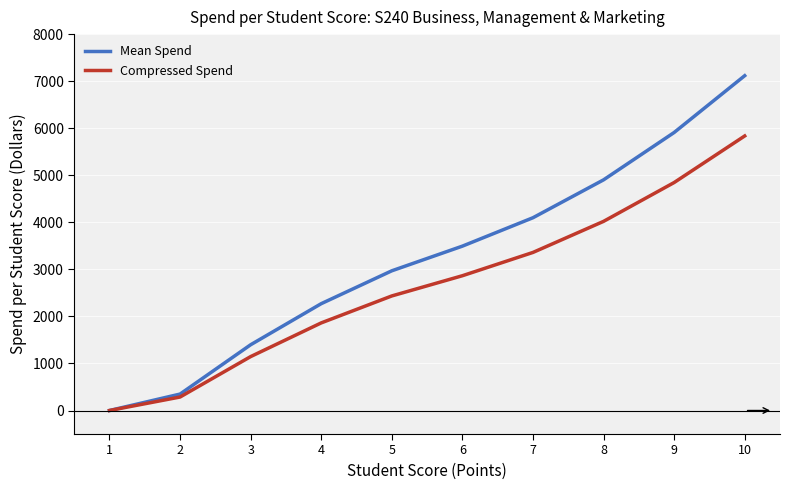

List the series in order of their peak value, lowest first.

Compressed Spend, Mean Spend